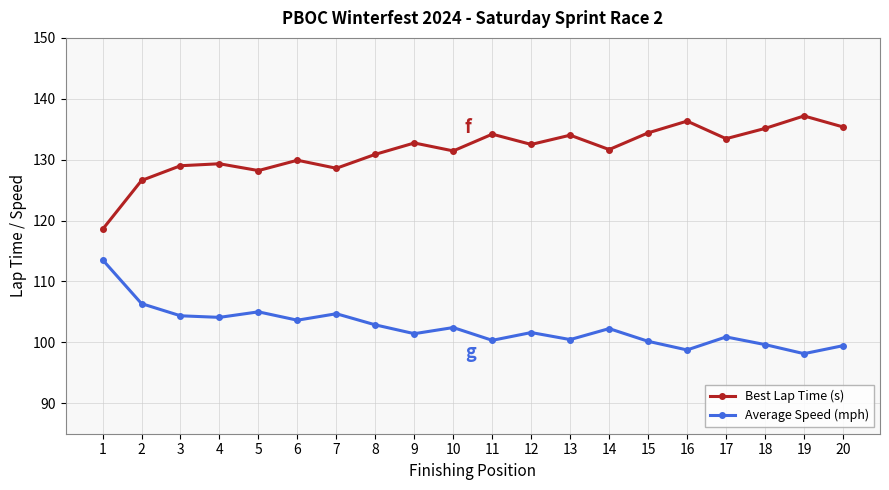

What is the spread (max minus min) of values at 17?

32.6